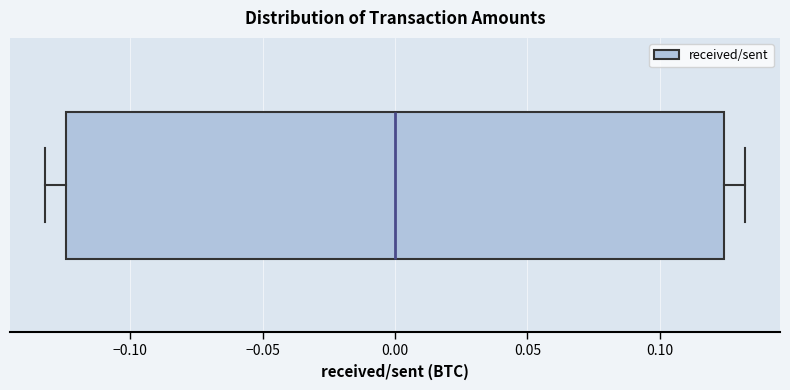

Transcribe this box plot: give where the median line is, the range the box spans, and where the two whiskers end, as read against the x-axis. The values are not printed on the chart, so give them approximately, as read against the axis.

median 0.000, box -0.125 to 0.125, whiskers -0.130 to 0.130